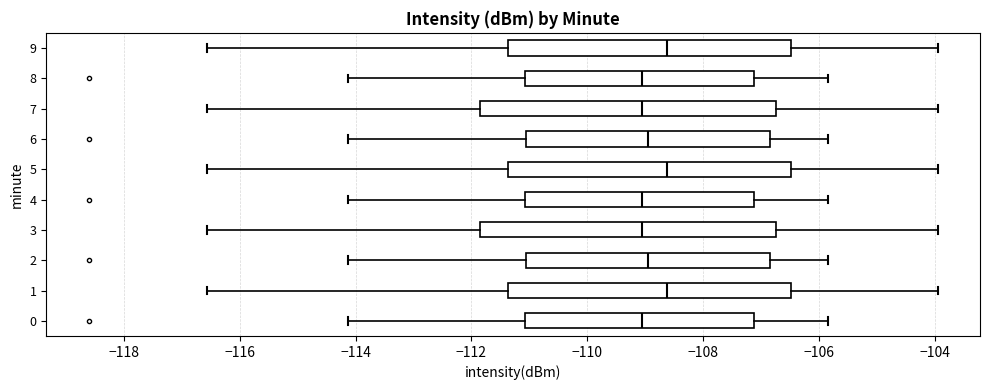

Reading bottom to top, transcribe this box plot: for each box, give where its median line is, the range the box spans, and where its two whiskers end, as read against the x-axis. The values are not printed on the chart, so give them approximately, as read against the axis.

0: median -109.0, box -111.0 to -107.2, whiskers -114.2 to -105.8
1: median -108.6, box -111.4 to -106.4, whiskers -116.6 to -104.0
2: median -109.0, box -111.0 to -106.8, whiskers -114.2 to -105.8
3: median -109.0, box -111.8 to -106.8, whiskers -116.6 to -104.0
4: median -109.0, box -111.0 to -107.2, whiskers -114.2 to -105.8
5: median -108.6, box -111.4 to -106.4, whiskers -116.6 to -104.0
6: median -109.0, box -111.0 to -106.8, whiskers -114.2 to -105.8
7: median -109.0, box -111.8 to -106.8, whiskers -116.6 to -104.0
8: median -109.0, box -111.0 to -107.2, whiskers -114.2 to -105.8
9: median -108.6, box -111.4 to -106.4, whiskers -116.6 to -104.0